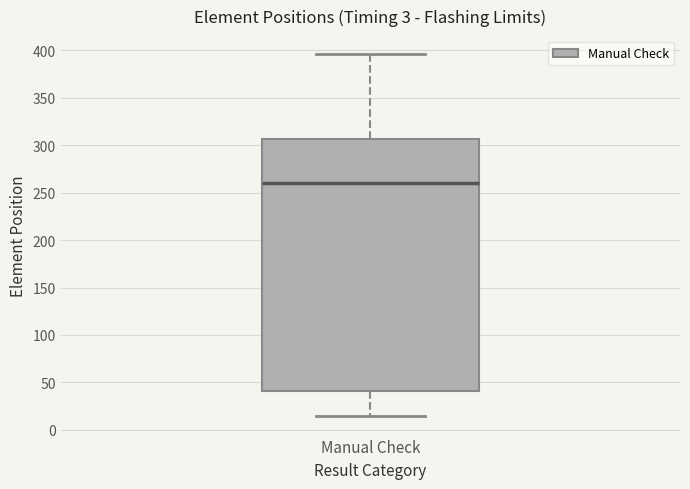

Read this box plot against the y-axis: the position of the median line, the range covered by the box, and the ends of both whiskers. The values are not printed on the chart, so give them approximately, as read against the axis.

median 260, box 40 to 305, whiskers 15 to 395